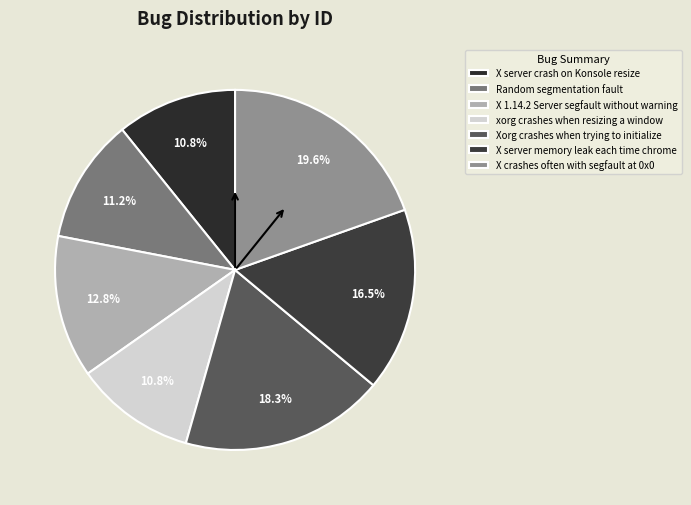

To the nearest percent, what is the average slice percentage?

14%